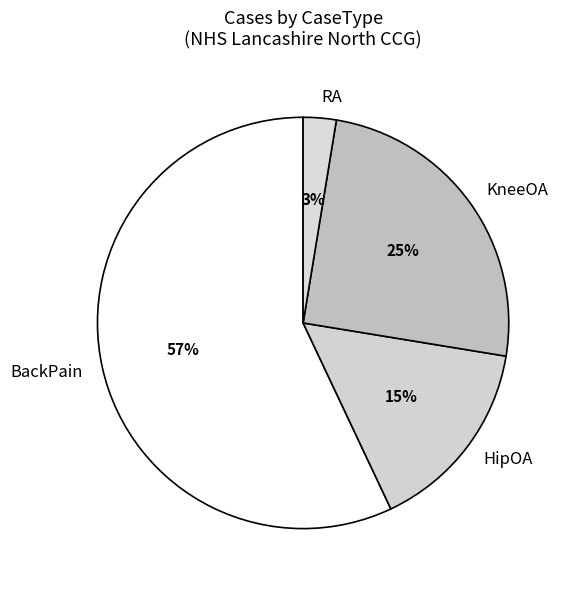

To the nearest percent, what is the combined percentage of RA and HipOA?

18%